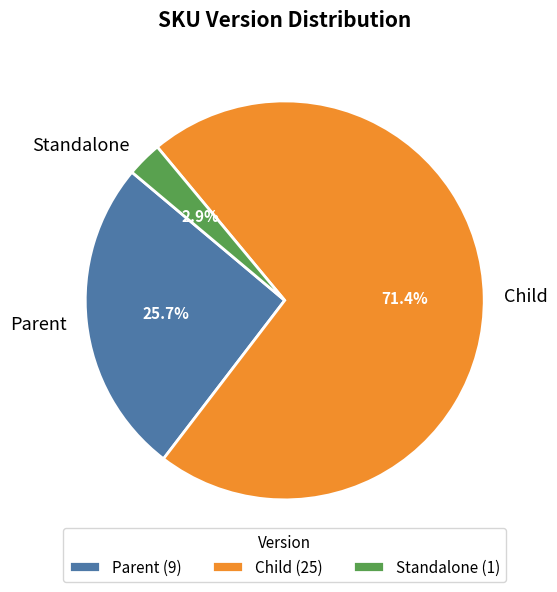

To the nearest percent, what is the average slice percentage?

33%